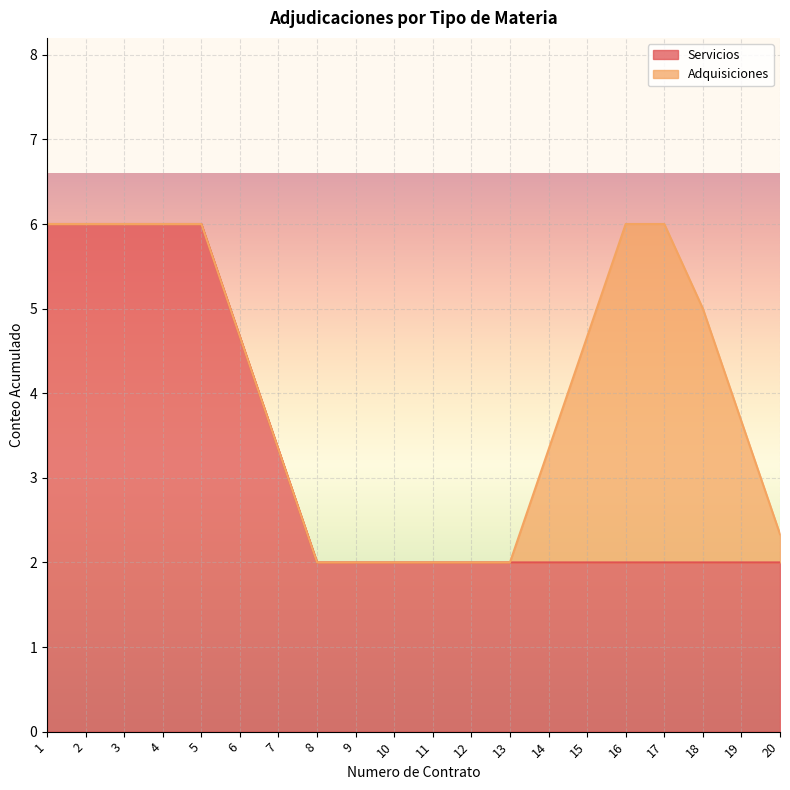

The Servicios series shows 1.6 at 3. True or false?

False